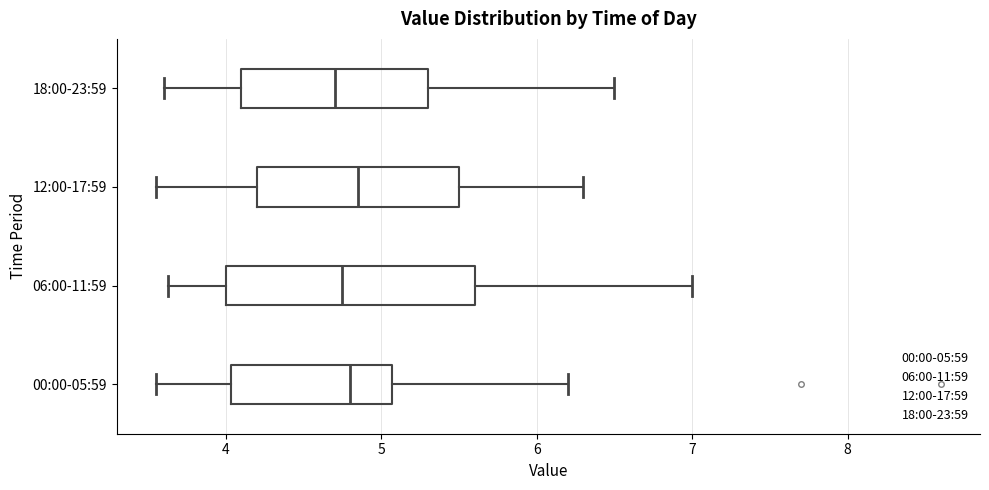

Reading bottom to top, read every box against the x-axis: the position of its median line, the range the box covers, and the ends of its whiskers. The values are not printed on the chart, so give them approximately, as read against the axis.

00:00-05:59: median 4.8, box 4.0 to 5.1, whiskers 3.6 to 6.2
06:00-11:59: median 4.8, box 4.0 to 5.6, whiskers 3.6 to 7.0
12:00-17:59: median 4.9, box 4.2 to 5.5, whiskers 3.6 to 6.3
18:00-23:59: median 4.7, box 4.1 to 5.3, whiskers 3.6 to 6.5